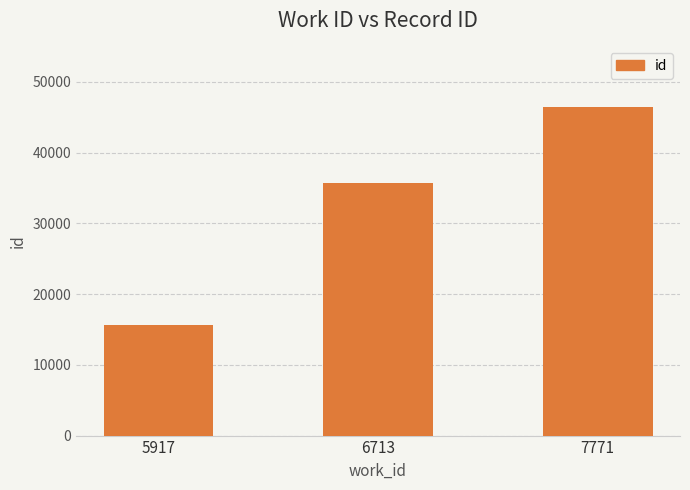

Where is the data nearest to the value 31044?

6713